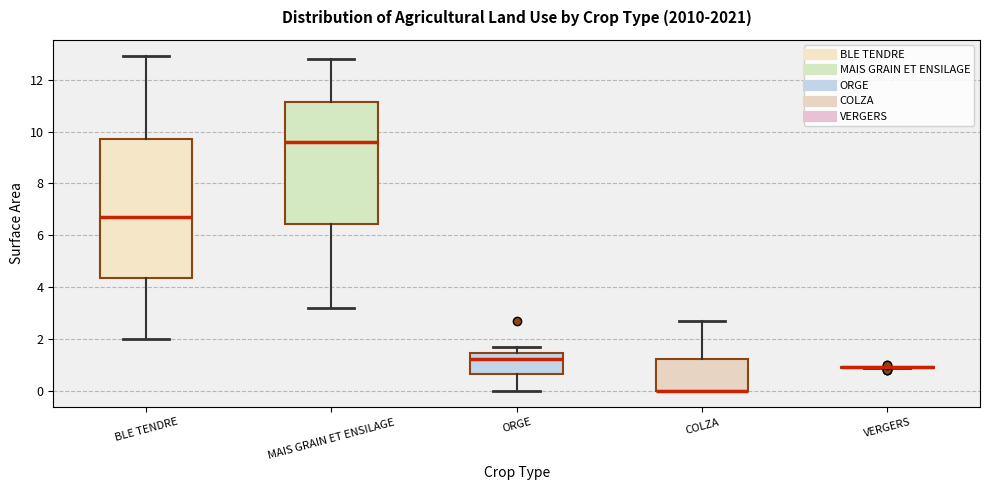

Where is the upper edge of the box for ORGE on the y-axis? The values are not printed on the chart, so give them approximately, as read against the axis.

1.4